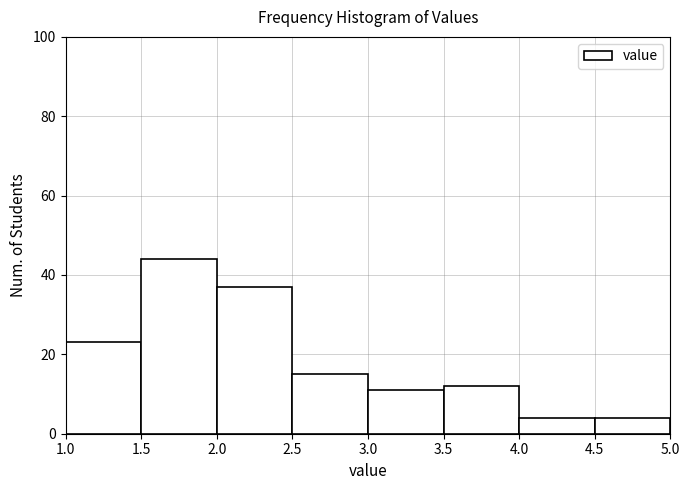

How tall is the bar that spans 4.0 to 4.5 on the x-axis? The values are not printed on the chart, so give them approximately, as read against the axis.

4